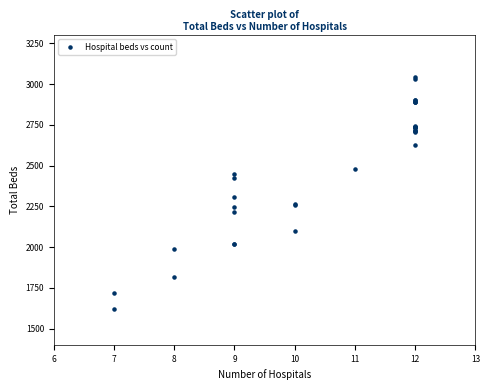

What Y value in the scatter plot is closest to 2331?

2305